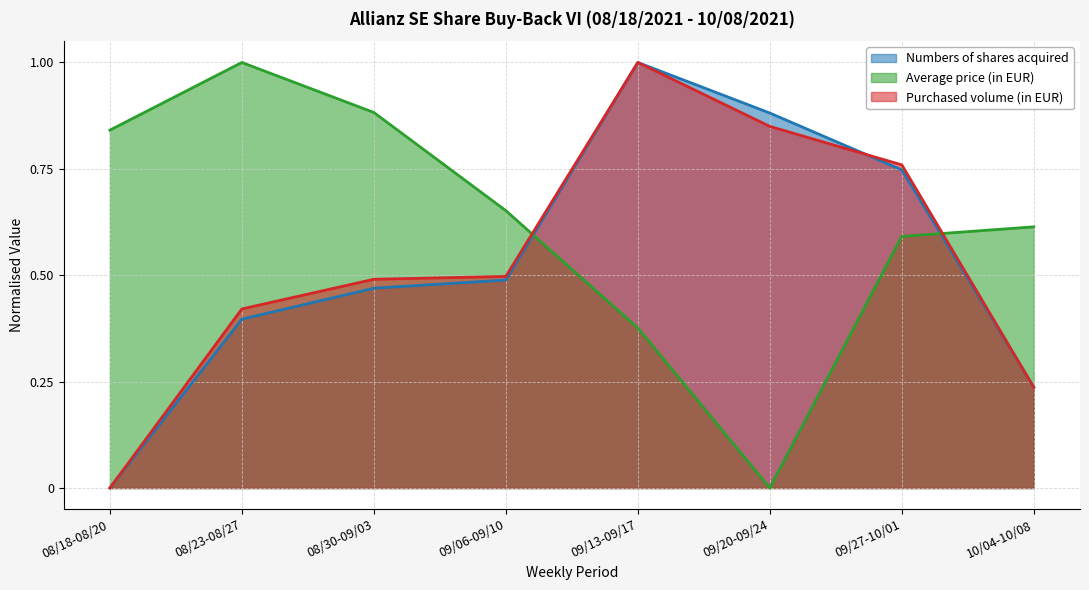

What is the value of the Purchased volume (in EUR) point at the 6th from the left?

0.8